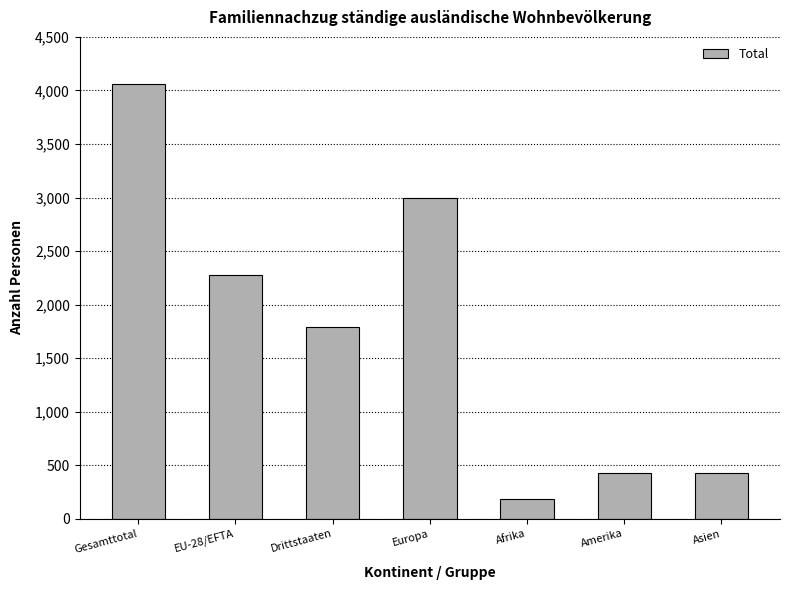

Does the chart contain any negative values?

No